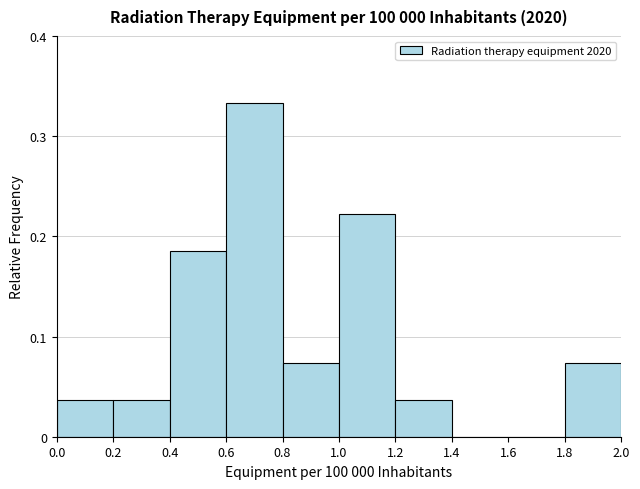

What is the height of the bar covering 0.2 to 0.4 on the x-axis? The values are not printed on the chart, so give them approximately, as read against the axis.

0.04